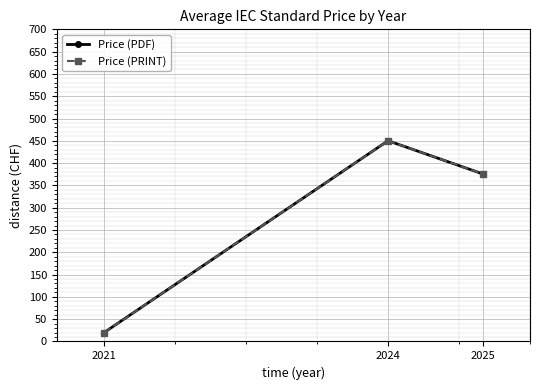

Does the chart have visible grid lines?

Yes